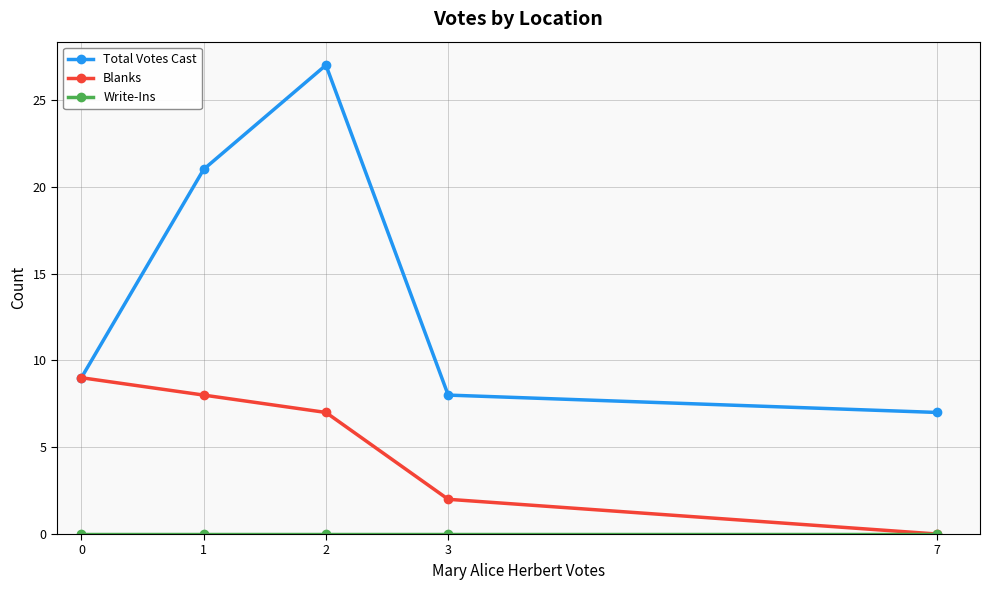

At how many categories does at least one series exceed 4?

5